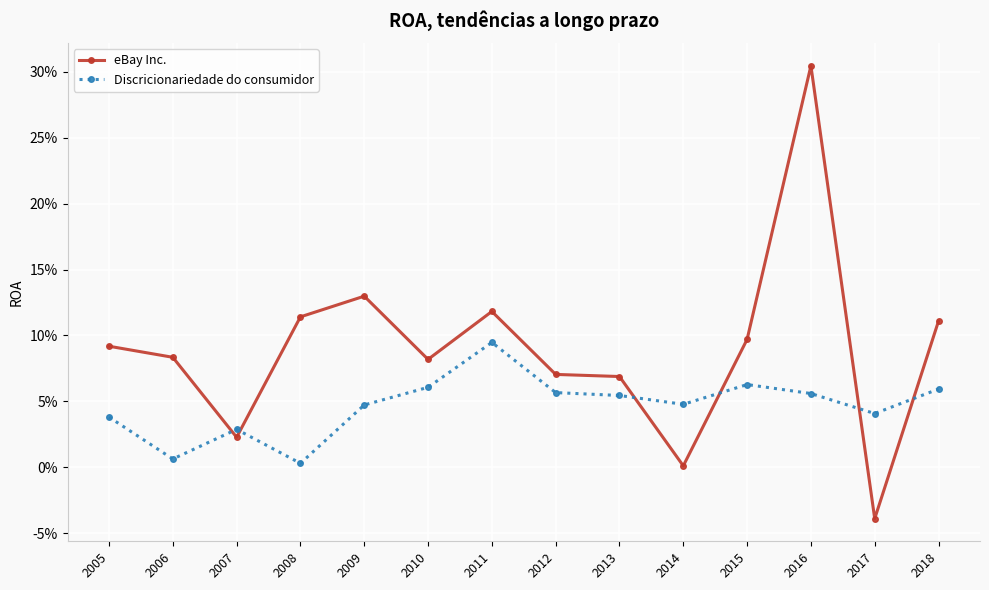

Reading left to right, transcribe all the data shown in this chart.

eBay Inc.: 2005=0.1	2006=0.1	2007=0.0	2008=0.1	2009=0.1	2010=0.1	2011=0.1	2012=0.1	2013=0.1	2014=0.0	2015=0.1	2016=0.3	2017=-0.0	2018=0.1
Discricionariedade do consumidor: 2005=0.0	2006=0.0	2007=0.0	2008=0.0	2009=0.0	2010=0.1	2011=0.1	2012=0.1	2013=0.1	2014=0.0	2015=0.1	2016=0.1	2017=0.0	2018=0.1